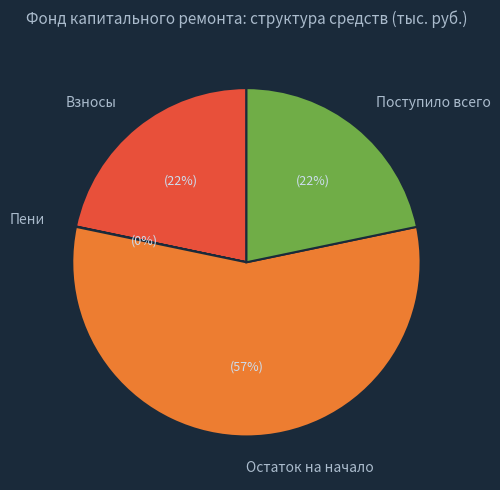

Between Поступило всего and Остаток на начало, which is larger?

Остаток на начало